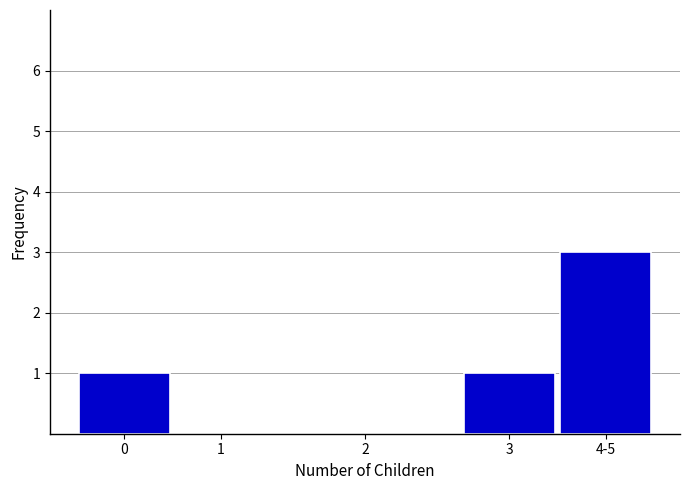

Reading left to right, transcribe all the data shown in this chart.

0=1	1=0	2=0	3=1	4-5=3